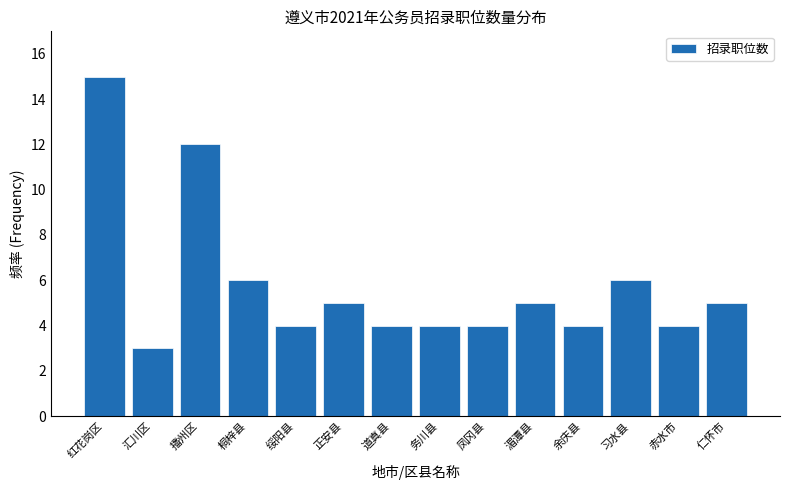

Reading left to right, transcribe all the data shown in this chart.

15	3	12	6	4	5	4	4	4	5	4	6	4	5